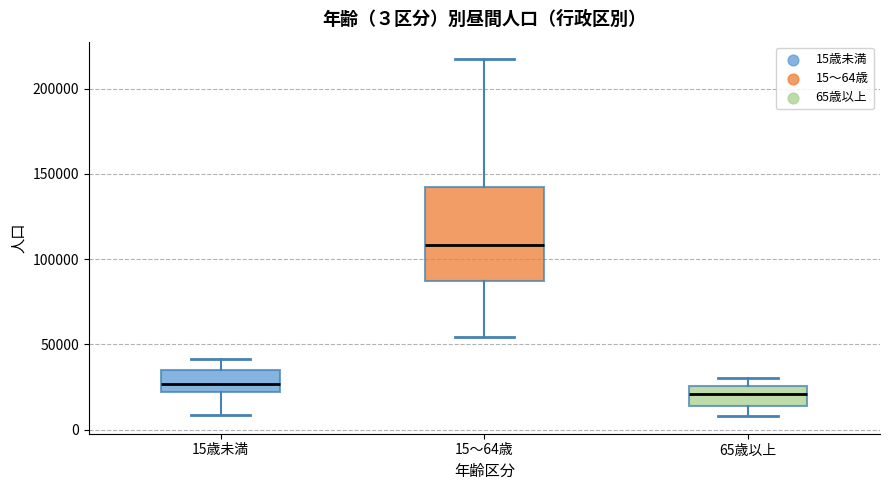

Comparing the boxes themselves (not the whiskers), which one is the tallest?

15～64歳